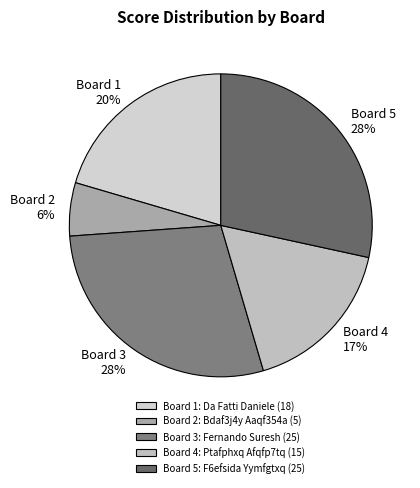

How many segments does this pie chart have?

5